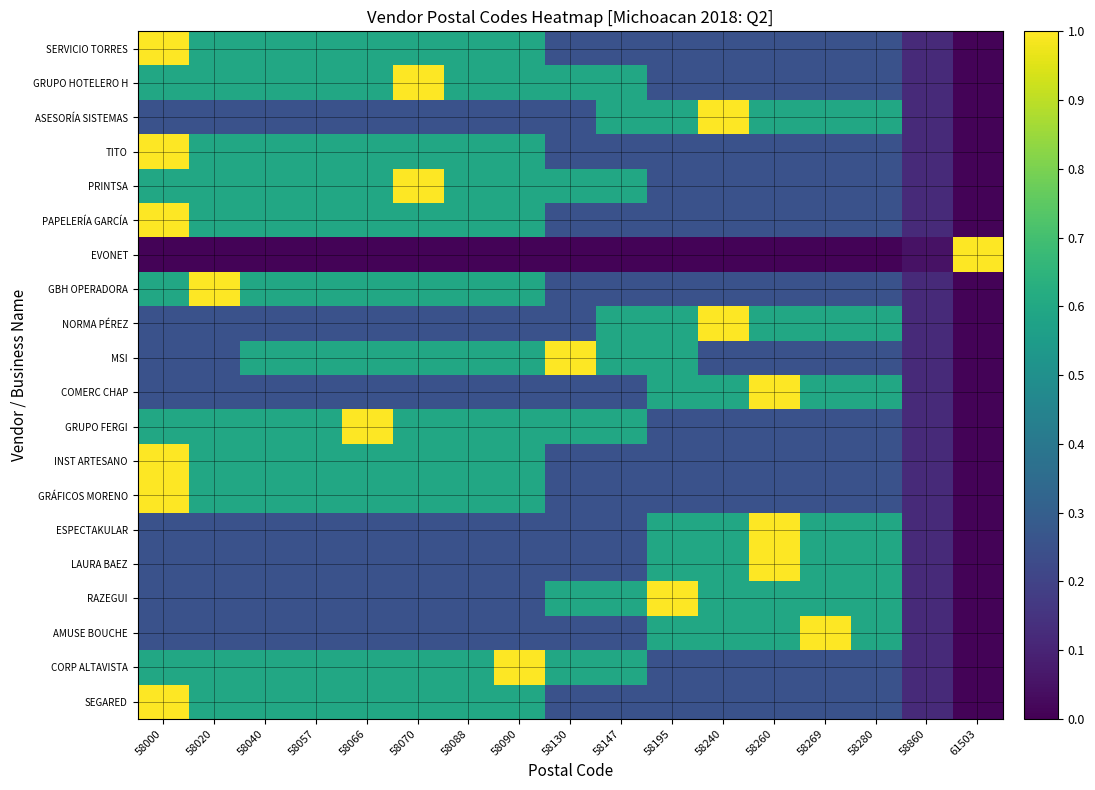

Reading left to right, extract all data points from this chart.

SERVICIO TORRES: 58000=1.0	58020=0.6	58040=0.6	58057=0.6	58066=0.6	58070=0.6	58088=0.6	58090=0.6	58130=0.2	58147=0.2	58195=0.2	58240=0.2	58260=0.2	58269=0.2	58280=0.2	58860=0.1	61503=0.0
GRUPO HOTELERO H: 58000=0.6	58020=0.6	58040=0.6	58057=0.6	58066=0.6	58070=1.0	58088=0.6	58090=0.6	58130=0.6	58147=0.6	58195=0.2	58240=0.2	58260=0.2	58269=0.2	58280=0.2	58860=0.1	61503=0.0
ASESORÍA SISTEMAS: 58000=0.2	58020=0.2	58040=0.2	58057=0.2	58066=0.2	58070=0.2	58088=0.2	58090=0.2	58130=0.2	58147=0.6	58195=0.6	58240=1.0	58260=0.6	58269=0.6	58280=0.6	58860=0.1	61503=0.0
TITO: 58000=1.0	58020=0.6	58040=0.6	58057=0.6	58066=0.6	58070=0.6	58088=0.6	58090=0.6	58130=0.2	58147=0.2	58195=0.2	58240=0.2	58260=0.2	58269=0.2	58280=0.2	58860=0.1	61503=0.0
PRINTSA: 58000=0.6	58020=0.6	58040=0.6	58057=0.6	58066=0.6	58070=1.0	58088=0.6	58090=0.6	58130=0.6	58147=0.6	58195=0.2	58240=0.2	58260=0.2	58269=0.2	58280=0.2	58860=0.1	61503=0.0
PAPELERÍA GARCÍA: 58000=1.0	58020=0.6	58040=0.6	58057=0.6	58066=0.6	58070=0.6	58088=0.6	58090=0.6	58130=0.2	58147=0.2	58195=0.2	58240=0.2	58260=0.2	58269=0.2	58280=0.2	58860=0.1	61503=0.0
EVONET: 58000=0.0	58020=0.0	58040=0.0	58057=0.0	58066=0.0	58070=0.0	58088=0.0	58090=0.0	58130=0.0	58147=0.0	58195=0.0	58240=0.0	58260=0.0	58269=0.0	58280=0.0	58860=0.1	61503=1.0
GBH OPERADORA: 58000=0.6	58020=1.0	58040=0.6	58057=0.6	58066=0.6	58070=0.6	58088=0.6	58090=0.6	58130=0.2	58147=0.2	58195=0.2	58240=0.2	58260=0.2	58269=0.2	58280=0.2	58860=0.1	61503=0.0
NORMA PÉREZ: 58000=0.2	58020=0.2	58040=0.2	58057=0.2	58066=0.2	58070=0.2	58088=0.2	58090=0.2	58130=0.2	58147=0.6	58195=0.6	58240=1.0	58260=0.6	58269=0.6	58280=0.6	58860=0.1	61503=0.0
MSI: 58000=0.2	58020=0.2	58040=0.6	58057=0.6	58066=0.6	58070=0.6	58088=0.6	58090=0.6	58130=1.0	58147=0.6	58195=0.6	58240=0.2	58260=0.2	58269=0.2	58280=0.2	58860=0.1	61503=0.0
COMERC CHAP: 58000=0.2	58020=0.2	58040=0.2	58057=0.2	58066=0.2	58070=0.2	58088=0.2	58090=0.2	58130=0.2	58147=0.2	58195=0.6	58240=0.6	58260=1.0	58269=0.6	58280=0.6	58860=0.1	61503=0.0
GRUPO FERGI: 58000=0.6	58020=0.6	58040=0.6	58057=0.6	58066=1.0	58070=0.6	58088=0.6	58090=0.6	58130=0.6	58147=0.6	58195=0.2	58240=0.2	58260=0.2	58269=0.2	58280=0.2	58860=0.1	61503=0.0
INST ARTESANO: 58000=1.0	58020=0.6	58040=0.6	58057=0.6	58066=0.6	58070=0.6	58088=0.6	58090=0.6	58130=0.2	58147=0.2	58195=0.2	58240=0.2	58260=0.2	58269=0.2	58280=0.2	58860=0.1	61503=0.0
GRÁFICOS MORENO: 58000=1.0	58020=0.6	58040=0.6	58057=0.6	58066=0.6	58070=0.6	58088=0.6	58090=0.6	58130=0.2	58147=0.2	58195=0.2	58240=0.2	58260=0.2	58269=0.2	58280=0.2	58860=0.1	61503=0.0
ESPECTAKULAR: 58000=0.2	58020=0.2	58040=0.2	58057=0.2	58066=0.2	58070=0.2	58088=0.2	58090=0.2	58130=0.2	58147=0.2	58195=0.6	58240=0.6	58260=1.0	58269=0.6	58280=0.6	58860=0.1	61503=0.0
LAURA BAEZ: 58000=0.2	58020=0.2	58040=0.2	58057=0.2	58066=0.2	58070=0.2	58088=0.2	58090=0.2	58130=0.2	58147=0.2	58195=0.6	58240=0.6	58260=1.0	58269=0.6	58280=0.6	58860=0.1	61503=0.0
RAZEGUI: 58000=0.2	58020=0.2	58040=0.2	58057=0.2	58066=0.2	58070=0.2	58088=0.2	58090=0.2	58130=0.6	58147=0.6	58195=1.0	58240=0.6	58260=0.6	58269=0.6	58280=0.6	58860=0.1	61503=0.0
AMUSE BOUCHE: 58000=0.2	58020=0.2	58040=0.2	58057=0.2	58066=0.2	58070=0.2	58088=0.2	58090=0.2	58130=0.2	58147=0.2	58195=0.6	58240=0.6	58260=0.6	58269=1.0	58280=0.6	58860=0.1	61503=0.0
CORP ALTAVISTA: 58000=0.6	58020=0.6	58040=0.6	58057=0.6	58066=0.6	58070=0.6	58088=0.6	58090=1.0	58130=0.6	58147=0.6	58195=0.2	58240=0.2	58260=0.2	58269=0.2	58280=0.2	58860=0.1	61503=0.0
SEGARED: 58000=1.0	58020=0.6	58040=0.6	58057=0.6	58066=0.6	58070=0.6	58088=0.6	58090=0.6	58130=0.2	58147=0.2	58195=0.2	58240=0.2	58260=0.2	58269=0.2	58280=0.2	58860=0.1	61503=0.0